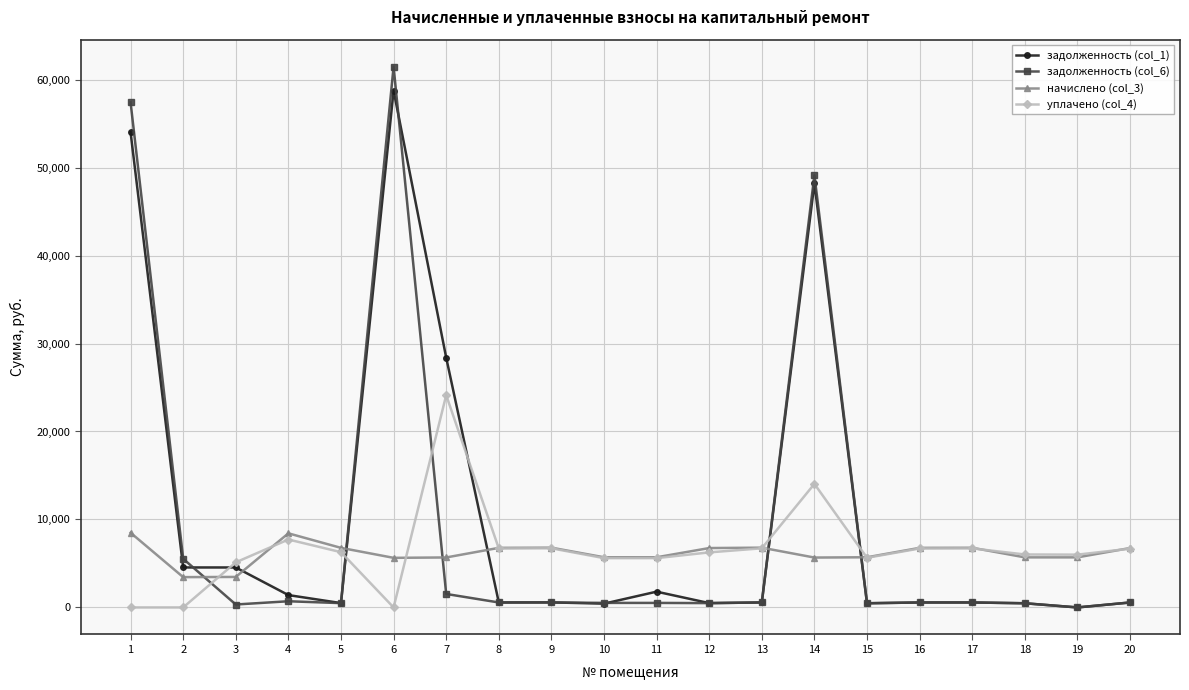

List the series in order of their peak value, highest first.

задолженность (col_6), задолженность (col_1), уплачено (col_4), начислено (col_3)